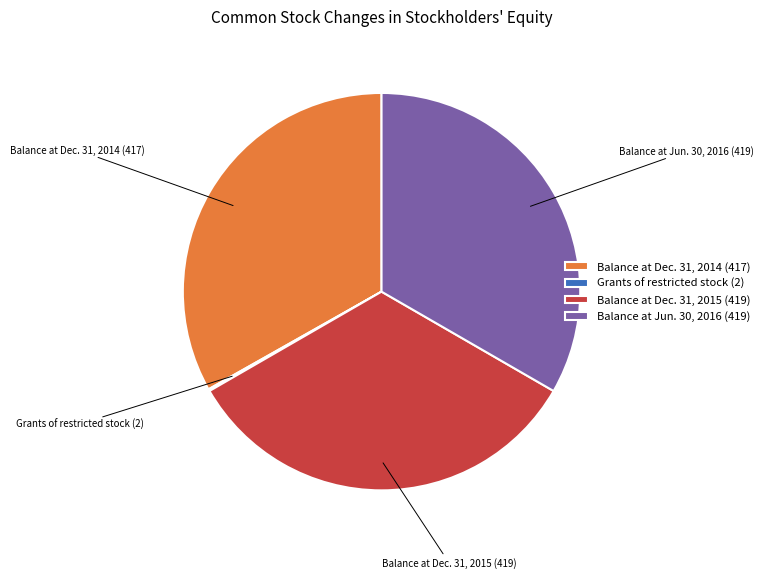

Is there a majority slice in this chart?

No